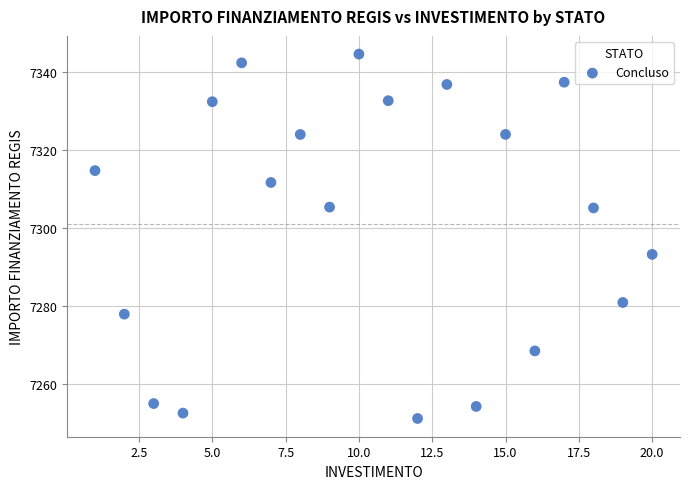

What Y value in the scatter plot is closest to 7297?

7293.3